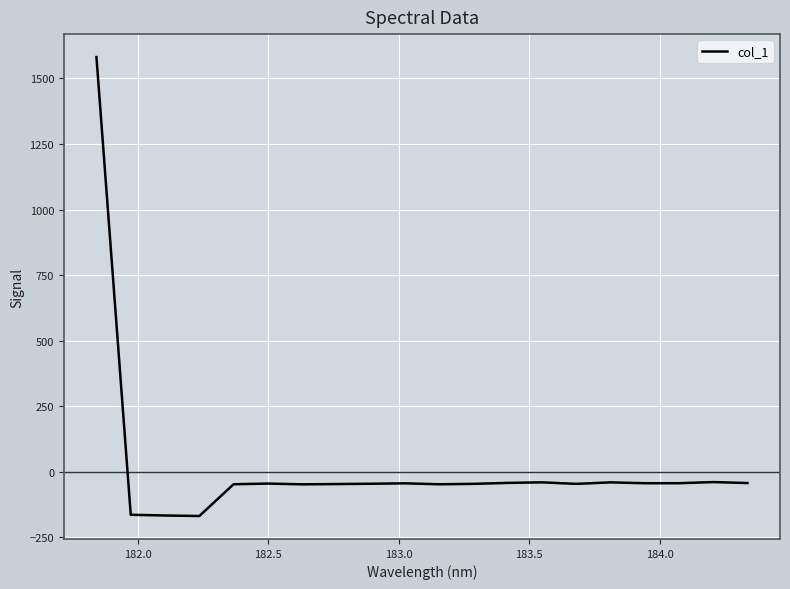

What is the greatest value displayed?

1581.6